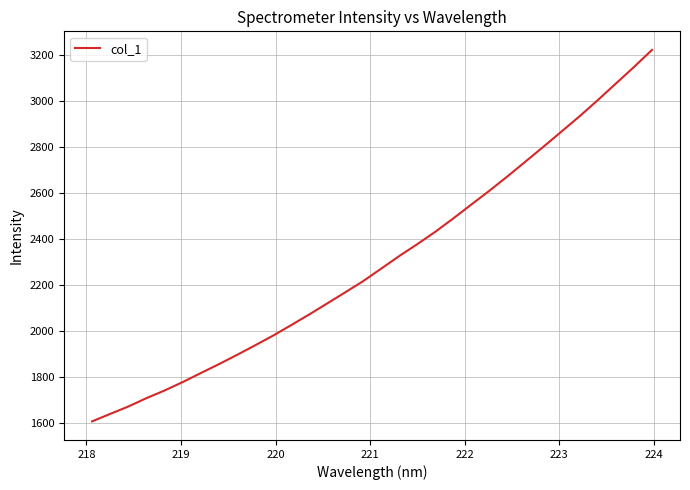

What is the greatest value displayed?

3224.2